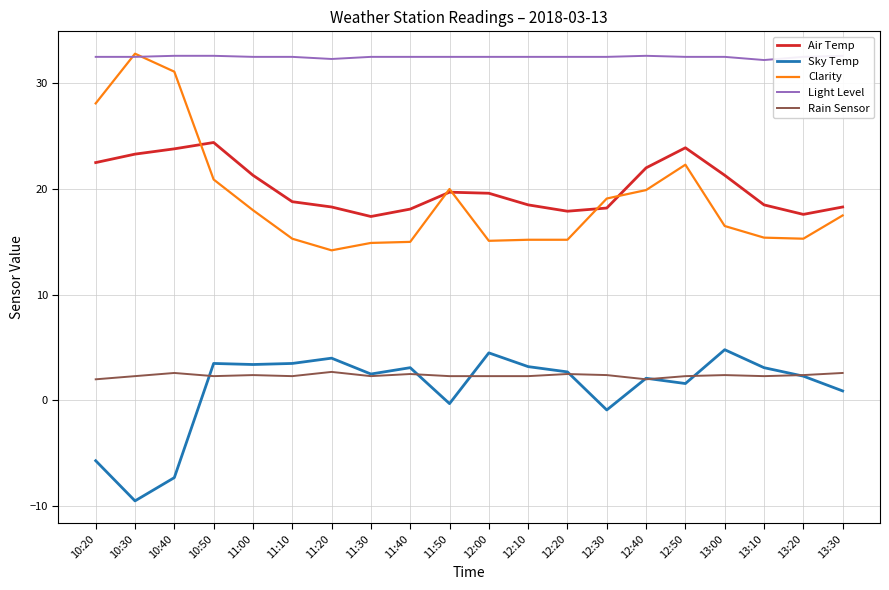

What are all the series names shown in the legend?

Air Temp, Sky Temp, Clarity, Light Level, Rain Sensor